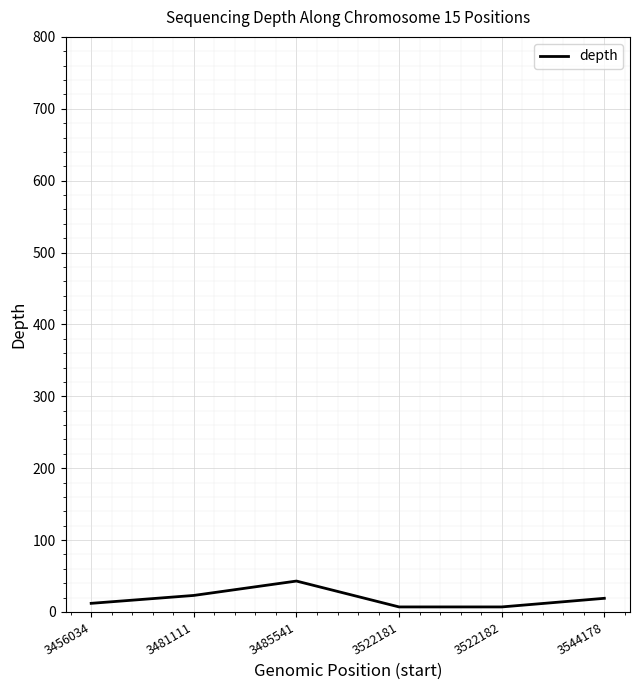

What is the change in value from 3485541 to 3544178?

-24